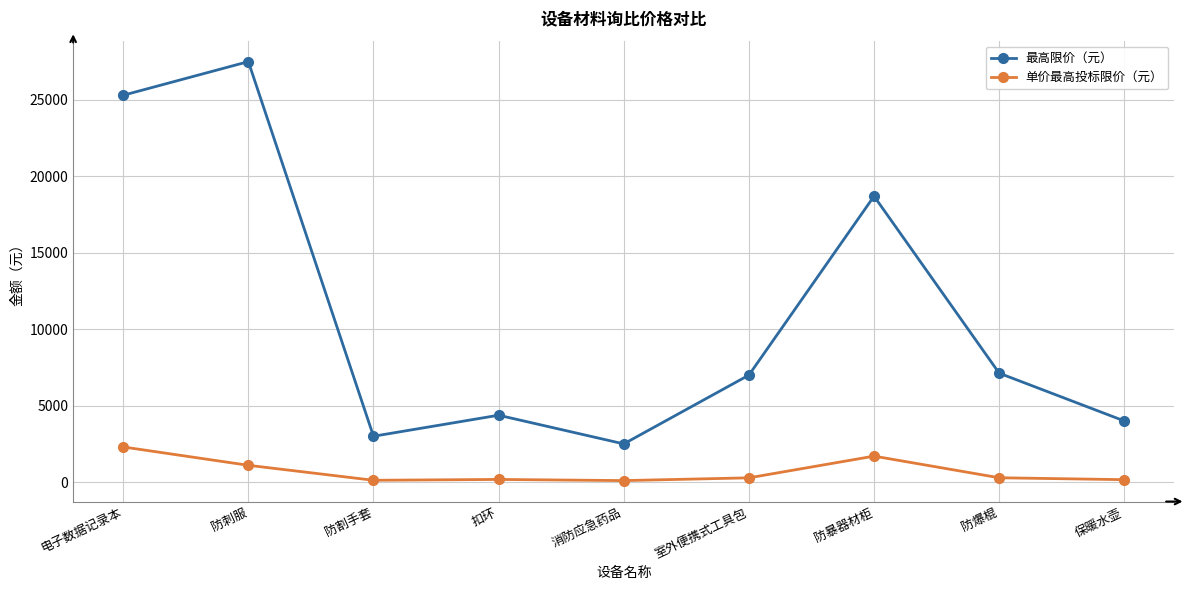

Between 扣环 and 防爆棍, which series saw the biggest shift?

最高限价（元）